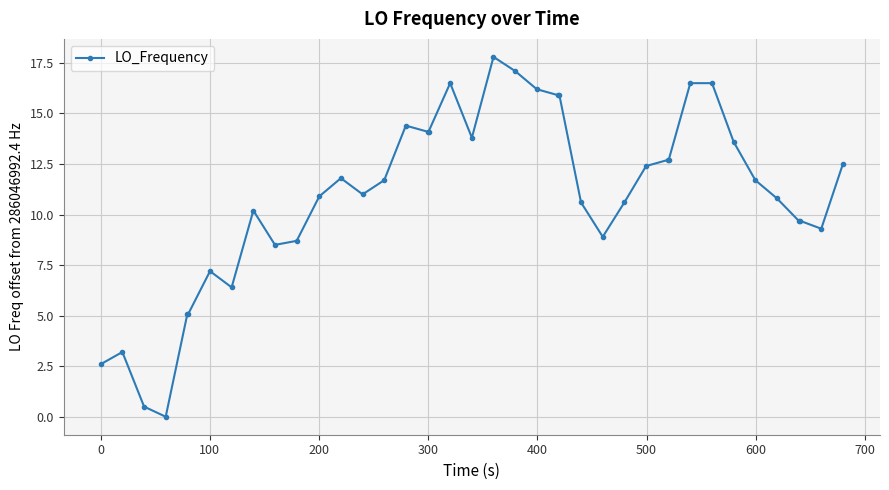

What is the maximum value shown in the chart?

17.8